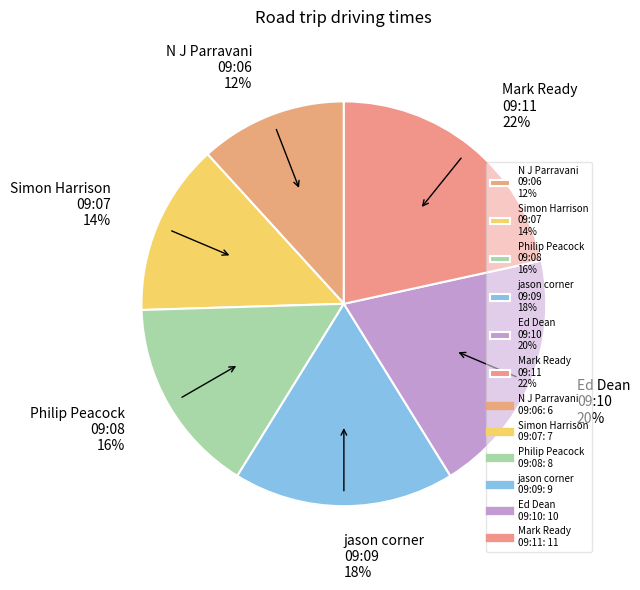

Combined, do Philip Peacock 09:08 16% and jason corner 09:09 18% account for over 50%?

No